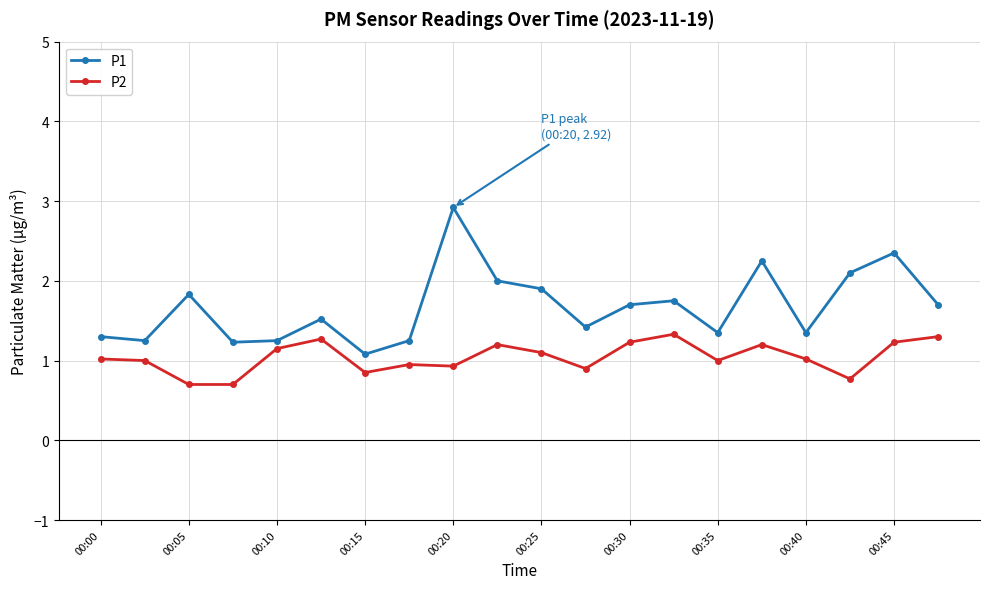

What is the greatest value displayed?

2.9